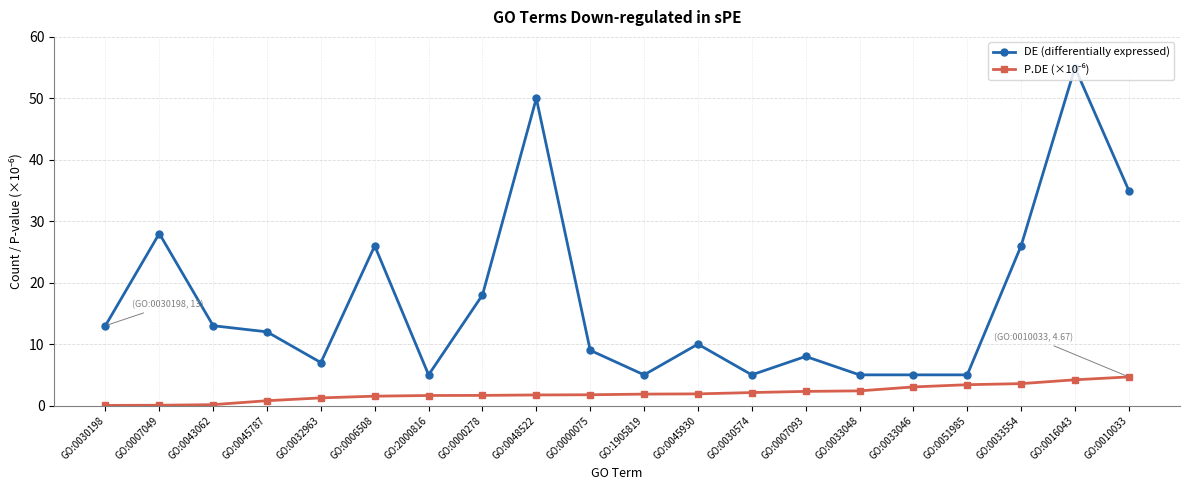

True or false: DE (differentially expressed) has a value of 7.5 at GO:0043062.

False